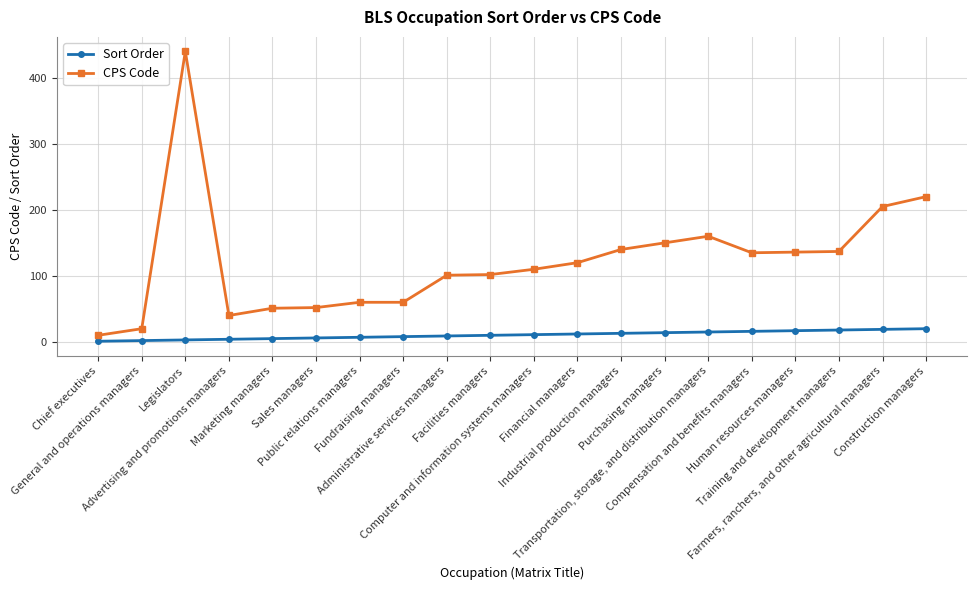

Which series has the widest spread of values?

CPS Code